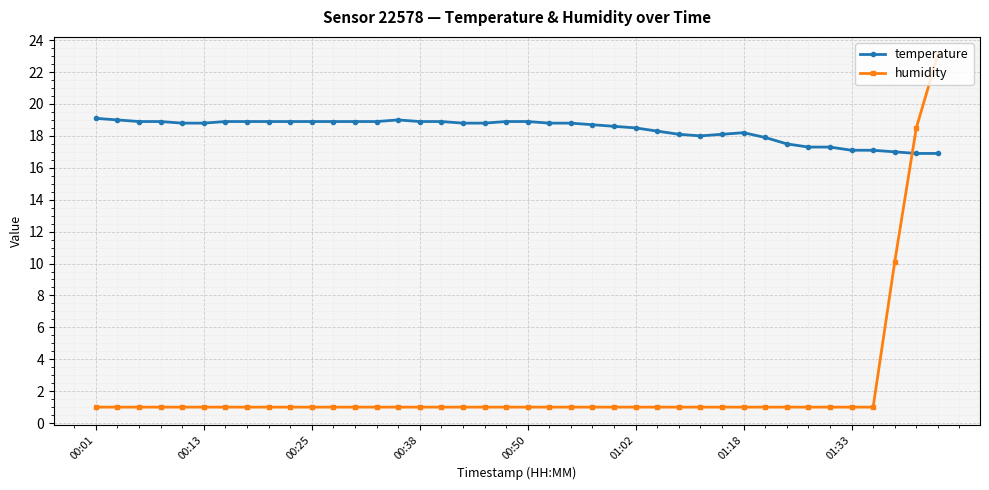

What is the value of the temperature point at the 11th from the left?

18.9